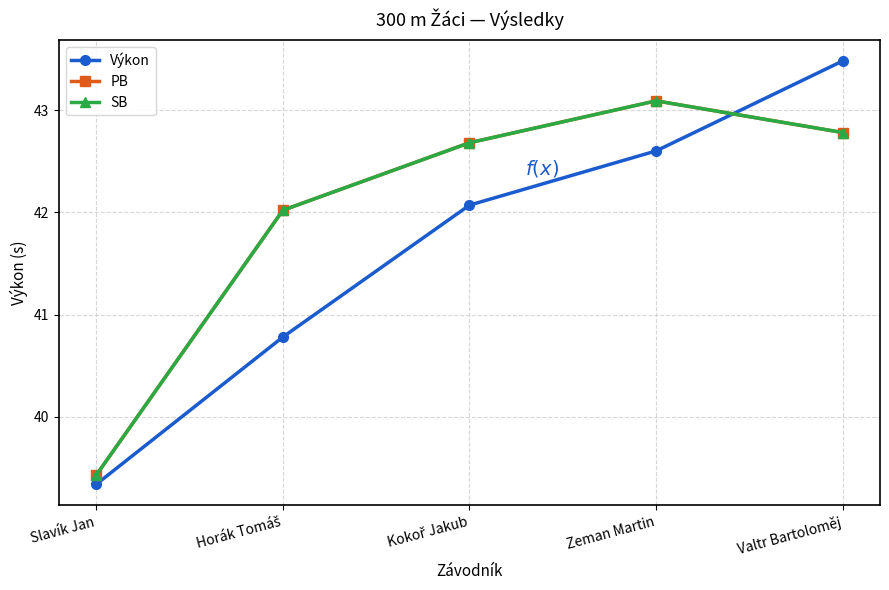

How many interior local peaks does the PB series have?

1